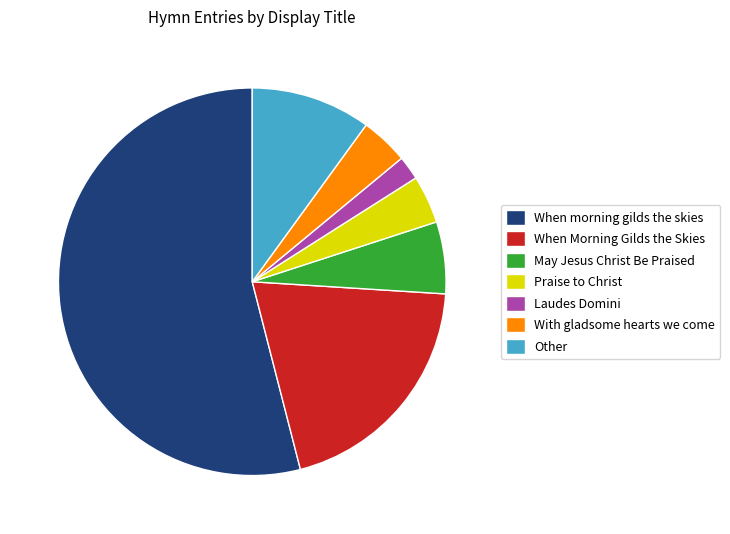

How many segments does this pie chart have?

7